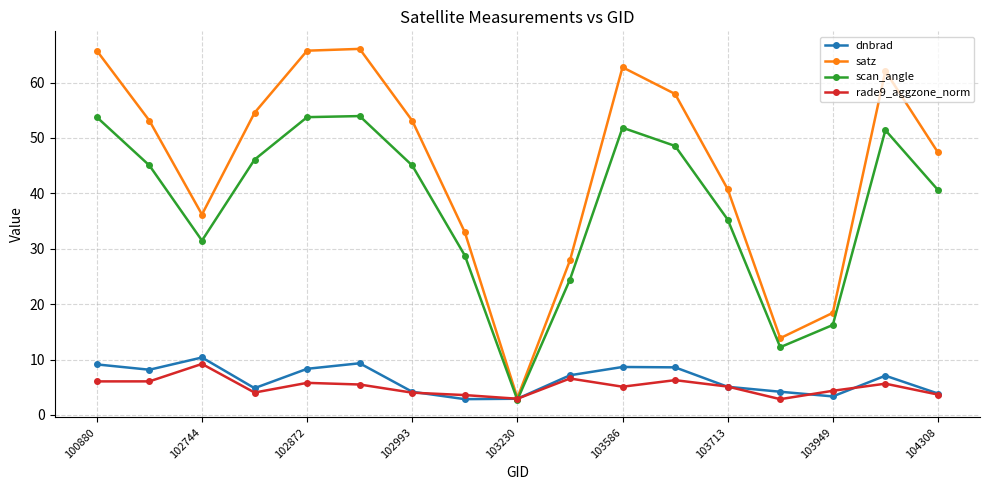

What is the value of the rade9_aggzone_norm point at the 6th from the left?

5.5